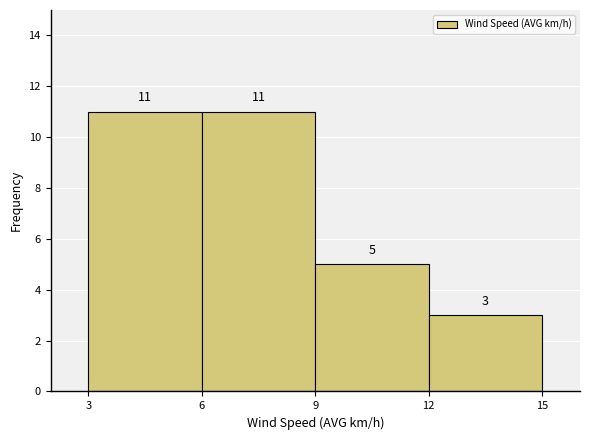

Reading left to right, transcribe this chart: for each bar, give the range it covers on the x-axis and its height.

3 to 6: 11
6 to 9: 11
9 to 12: 5
12 to 15: 3